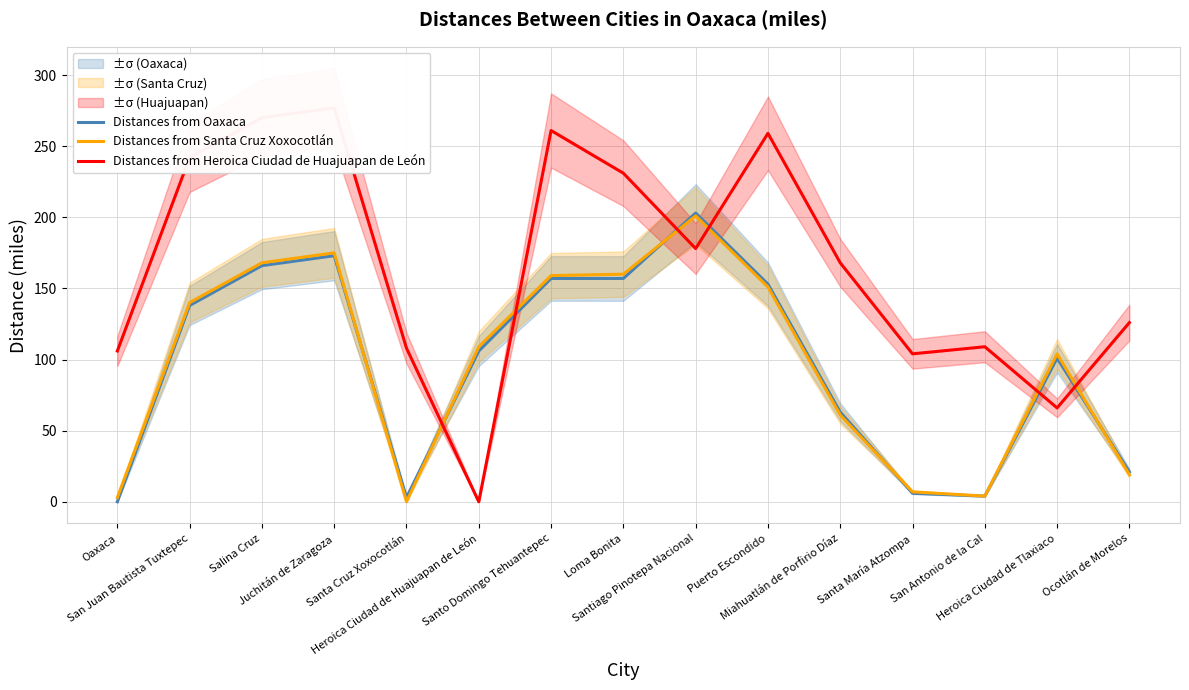

At how many categories does at least one series exceed 229?

6